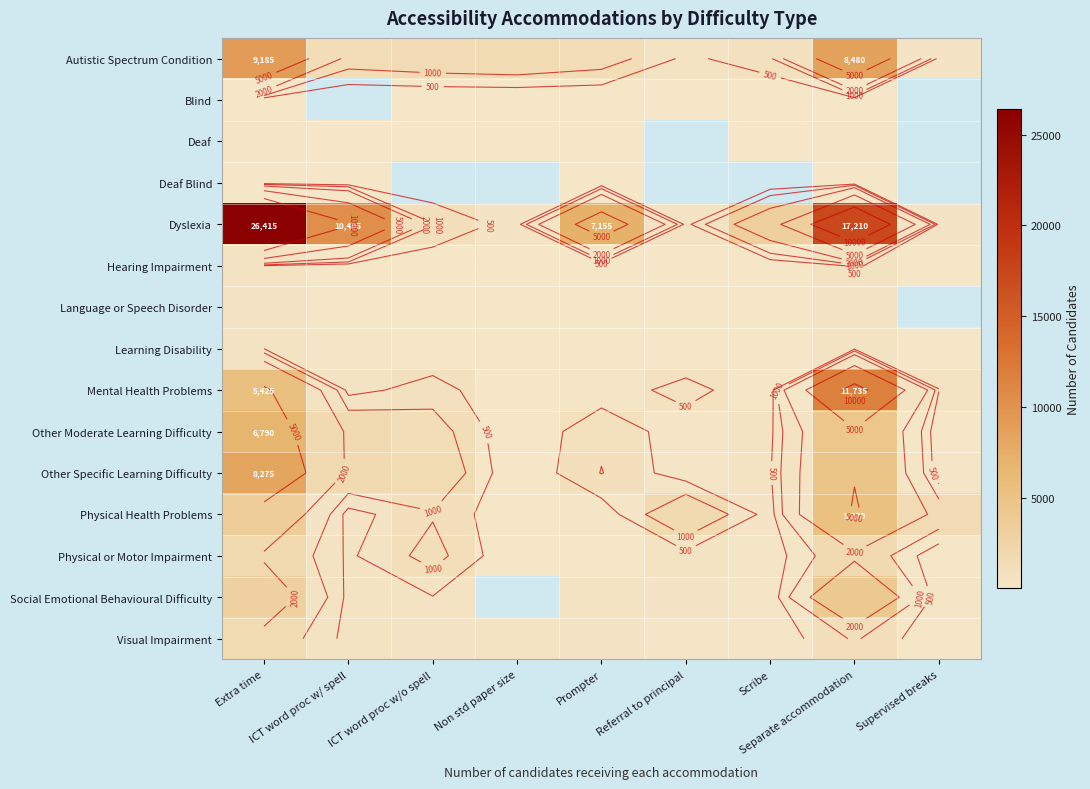

At which label does Visual Impairment first exceed 275?

Extra time